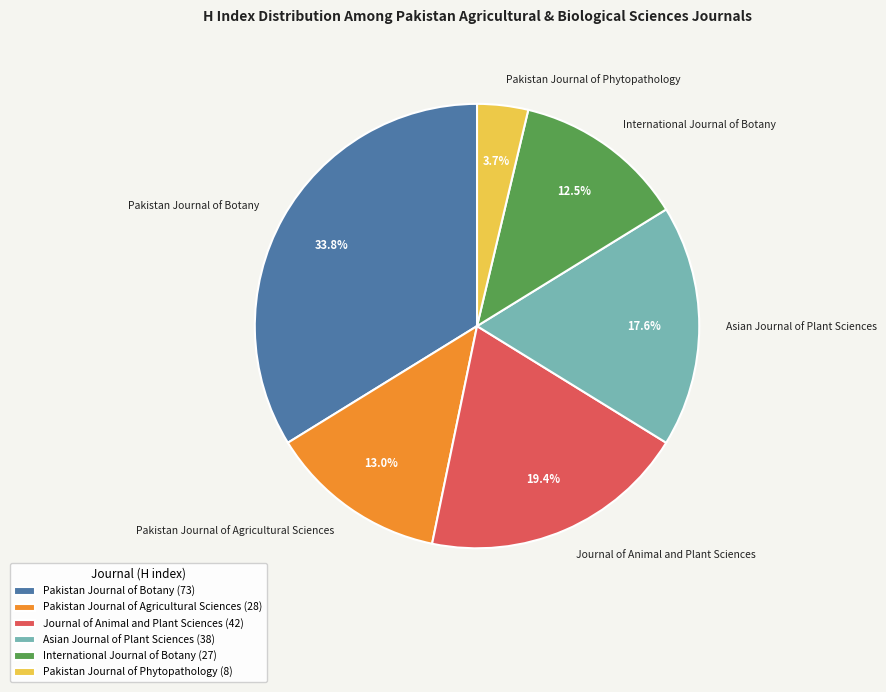

What portion of the pie excludes Journal of Animal and Plant Sciences?

80.6%